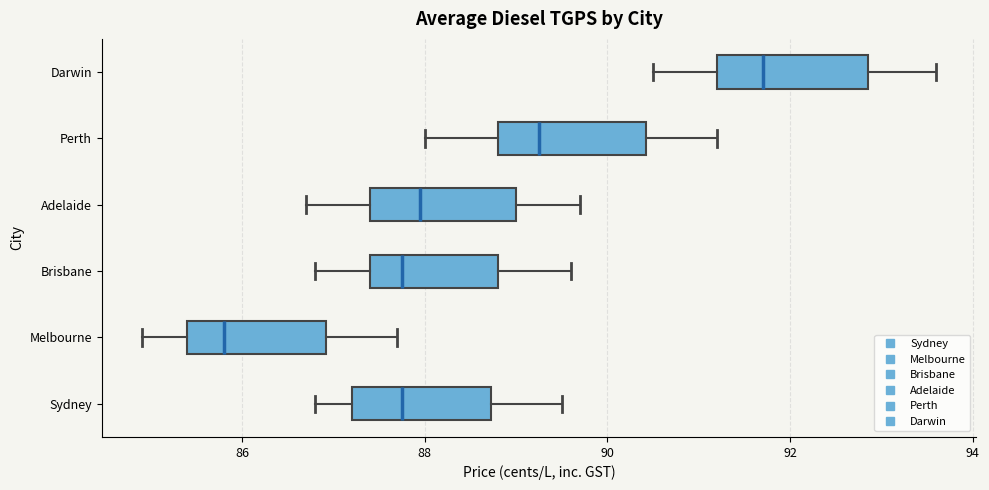

Reading bottom to top, transcribe this box plot: for each box, give where its median line is, the range the box spans, and where its two whiskers end, as read against the x-axis. The values are not printed on the chart, so give them approximately, as read against the axis.

Sydney: median 87.8, box 87.2 to 88.8, whiskers 86.8 to 89.6
Melbourne: median 85.8, box 85.4 to 87.0, whiskers 85.0 to 87.8
Brisbane: median 87.8, box 87.4 to 88.8, whiskers 86.8 to 89.6
Adelaide: median 88.0, box 87.4 to 89.0, whiskers 86.8 to 89.8
Perth: median 89.2, box 88.8 to 90.4, whiskers 88.0 to 91.2
Darwin: median 91.8, box 91.2 to 92.8, whiskers 90.6 to 93.6